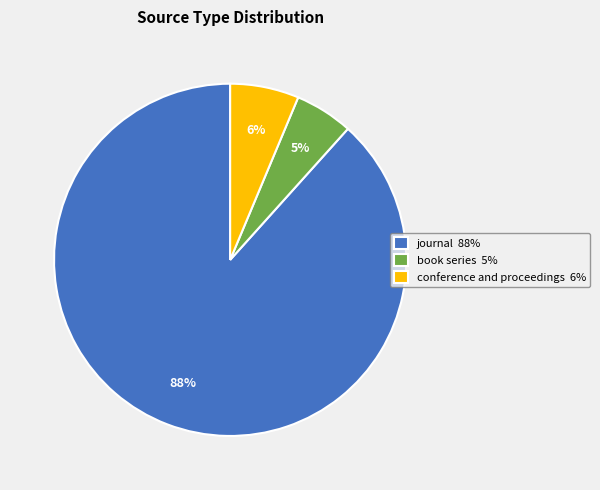

Between book series 5% and conference and proceedings 6%, which is larger?

conference and proceedings 6%